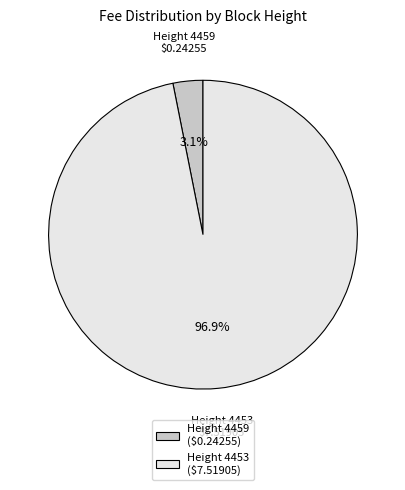

Which slice is the smallest?

Height 4459 ($0.24255)